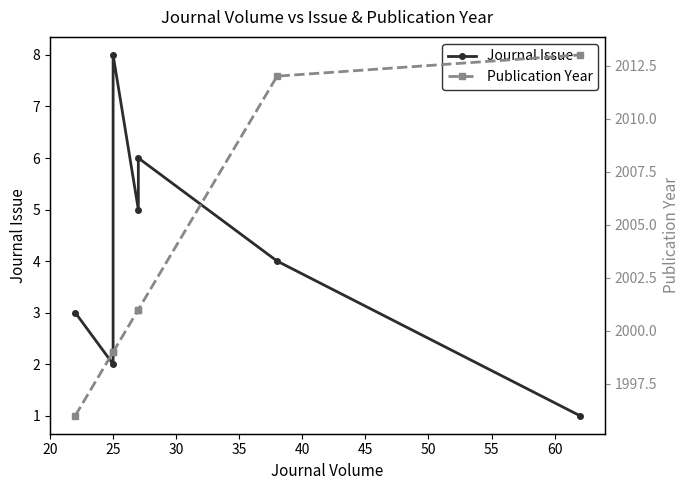

How many data points in Journal Issue are above 4?

3